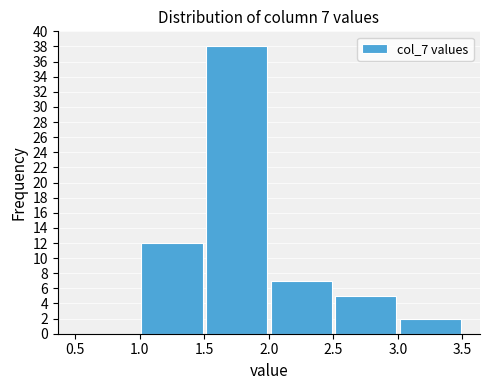

Over which range of the x-axis is the bar tallest?

1.5 to 2.0